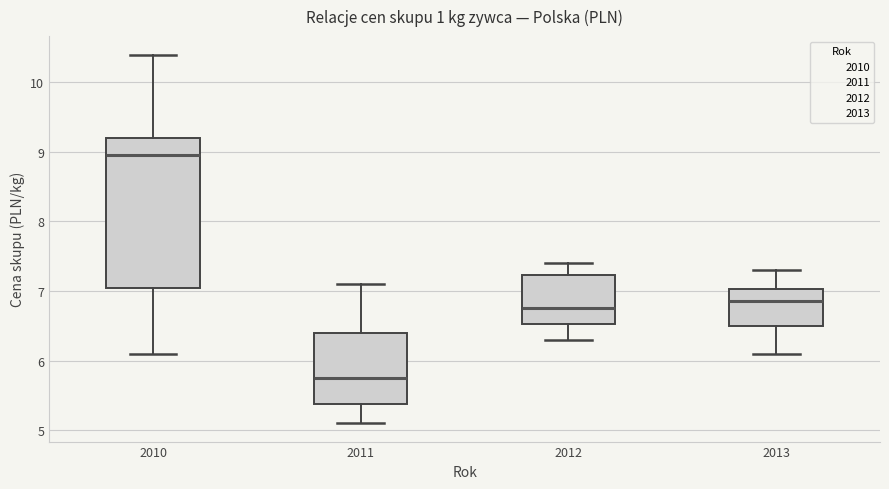

Which box's median line is the highest?

2010